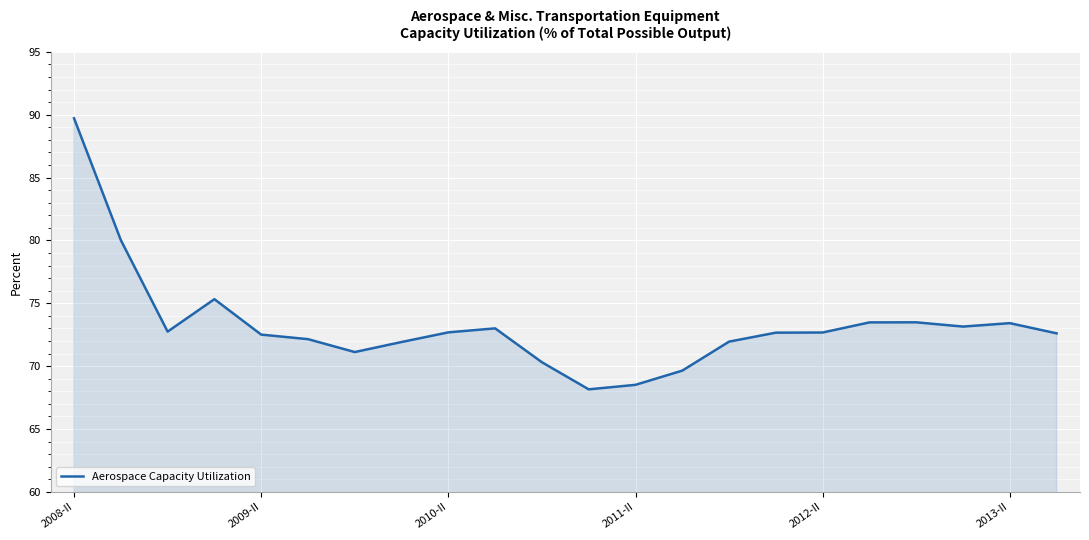

What is the smallest value displayed?

68.2